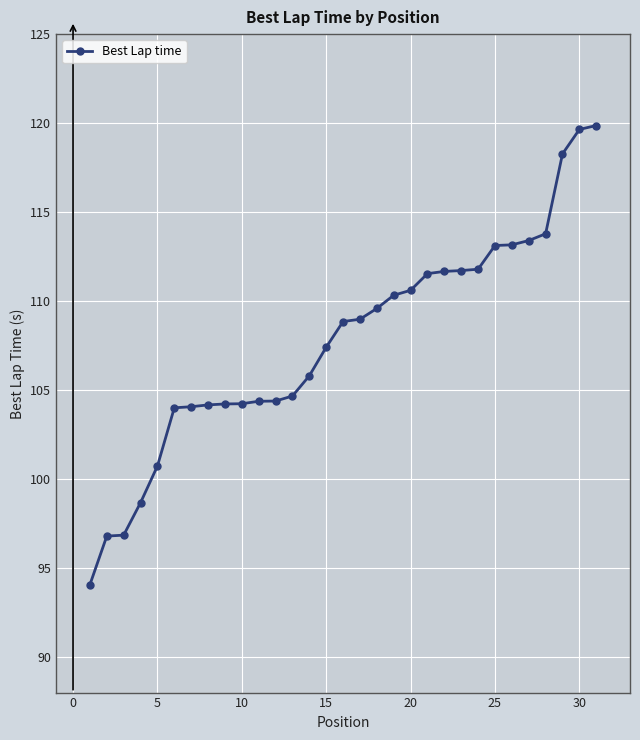

What is the average value?

107.8